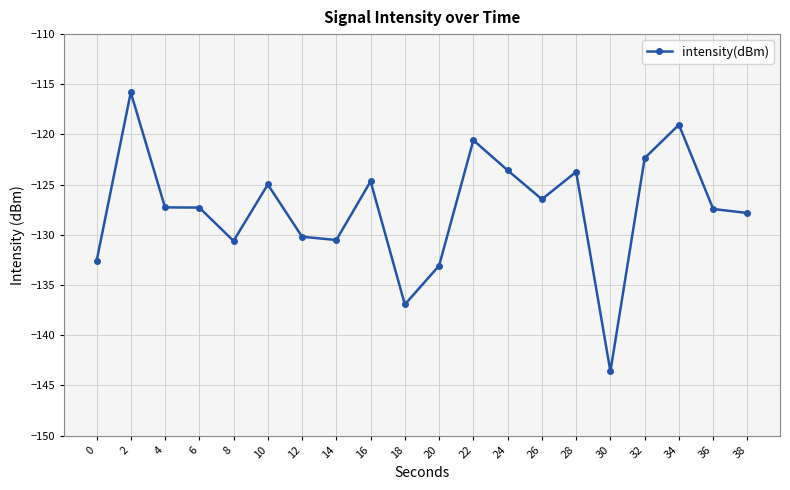

Count the number of data series in this chart.

1